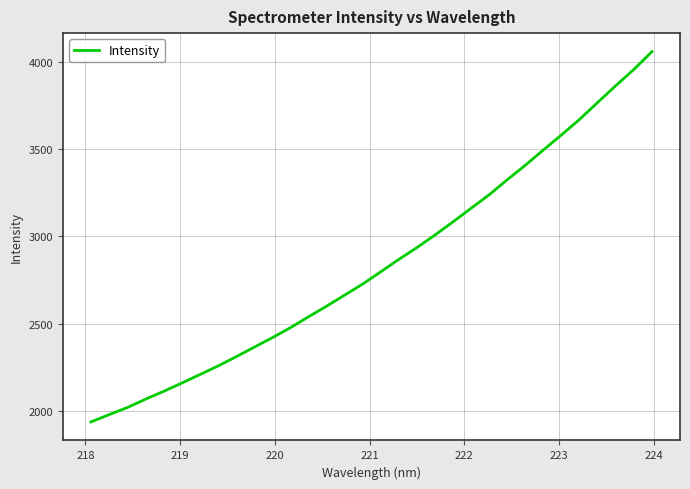

What is the greatest value displayed?

4061.2